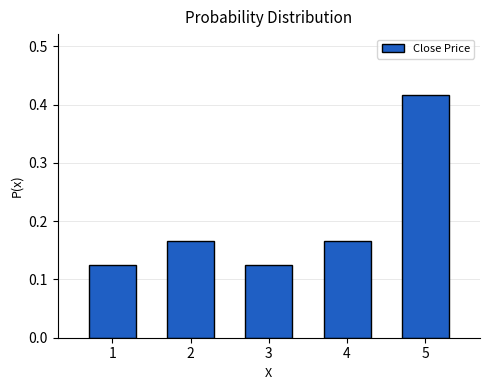

The chart shows a value of 0.0 at 1. True or false?

False